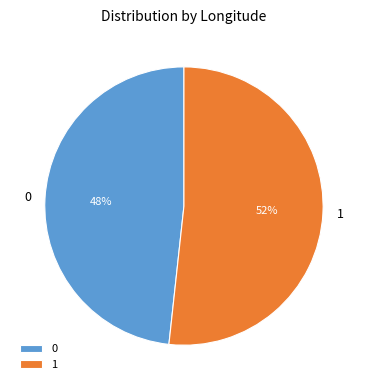

To the nearest percent, what portion does 1 represent?

52%